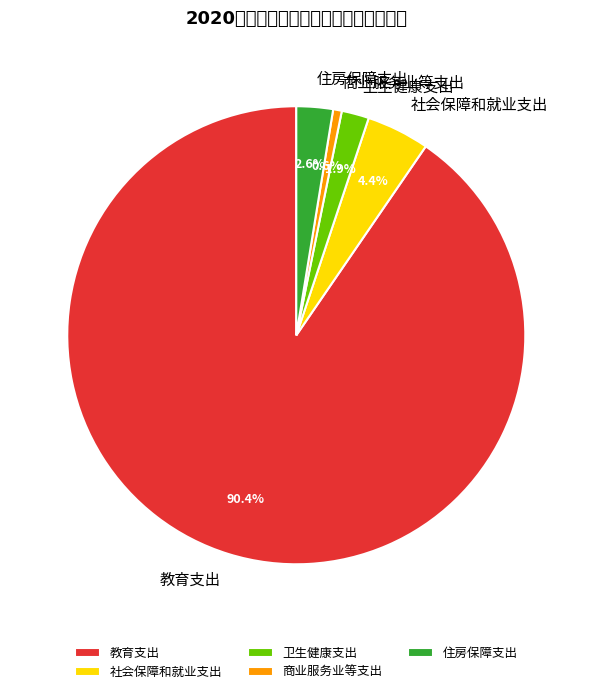

Is the sum of 住房保障支出 and 社会保障和就业支出 greater than half?

No